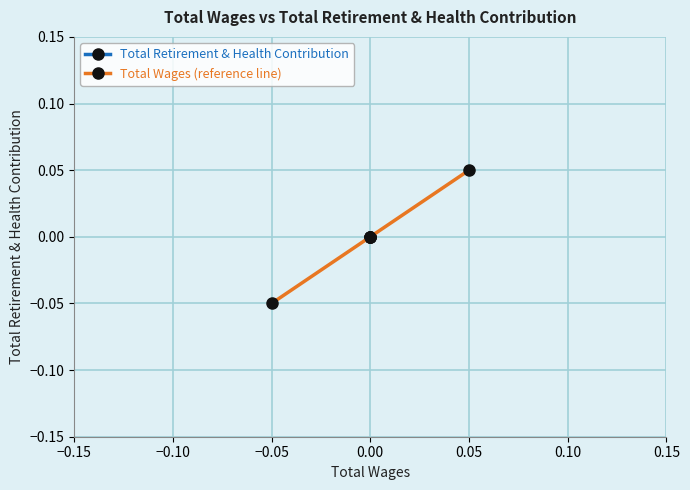

Which series changed the most between −0.15 and −0.05?

Total Wages (reference line)